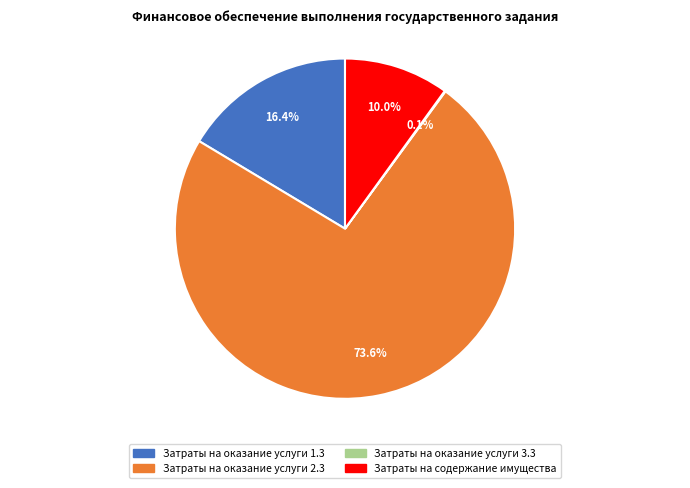

To the nearest percent, what percentage of the pie is Затраты на содержание имущества?

10%